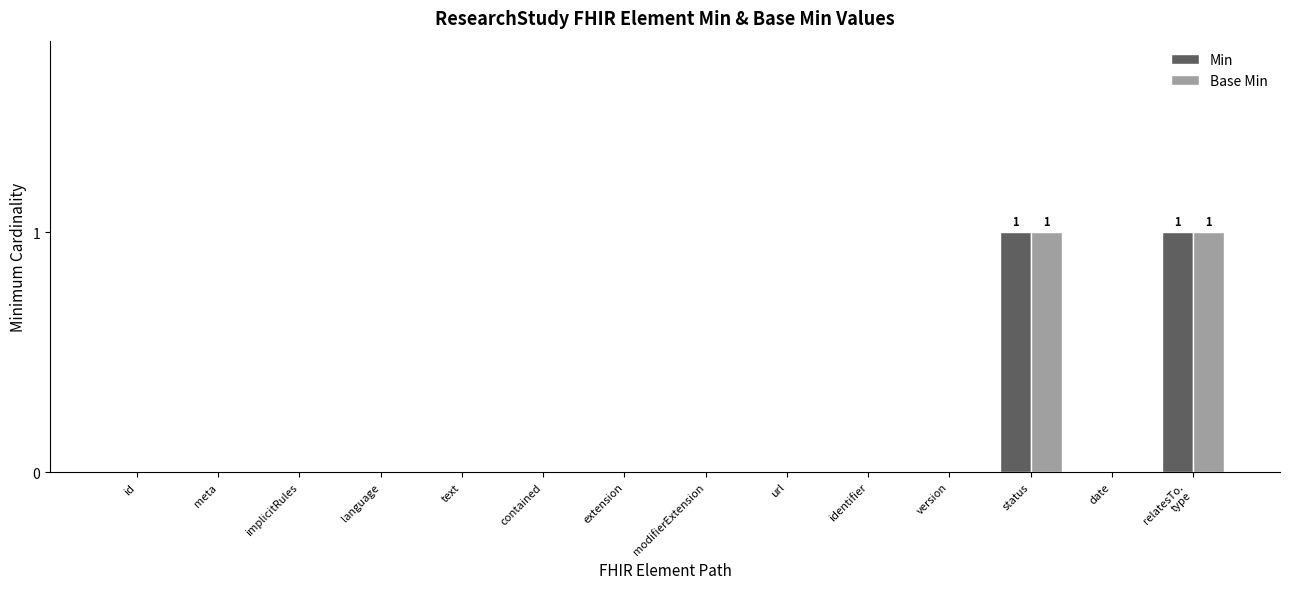

The value of Base Min at text is 0. True or false?

True